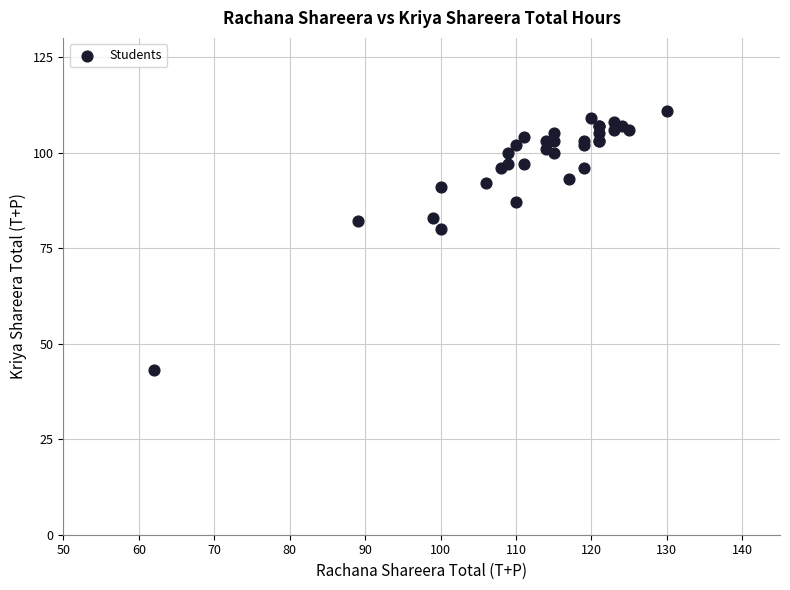

What Y value in the scatter plot is closest to 77?

80